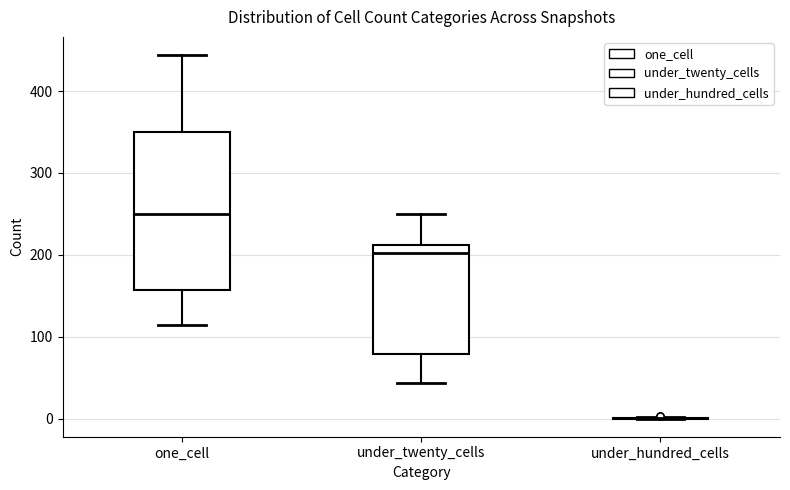

Where does the lower whisker of the box for one_cell end on the y-axis? The values are not printed on the chart, so give them approximately, as read against the axis.

110